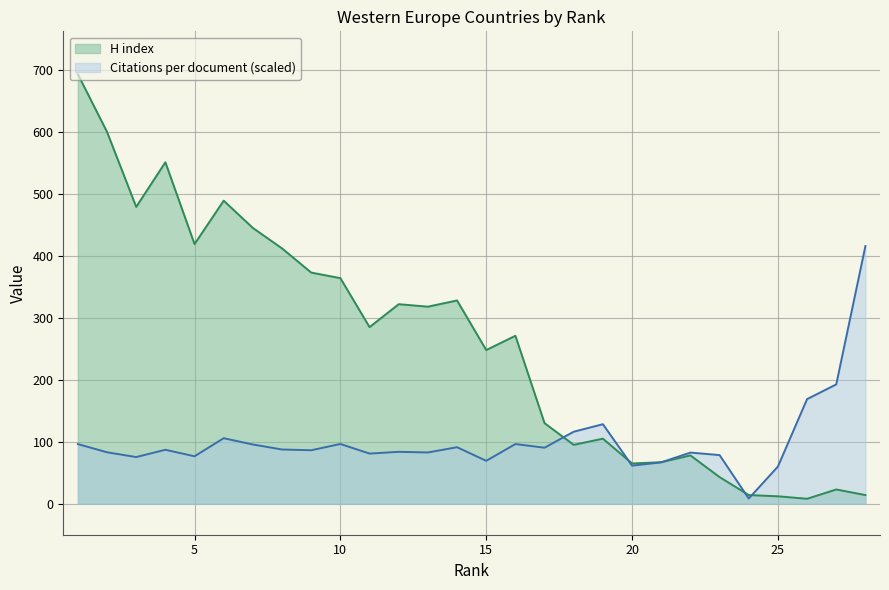

Is it true that H index equals 812.0 at 4?

False